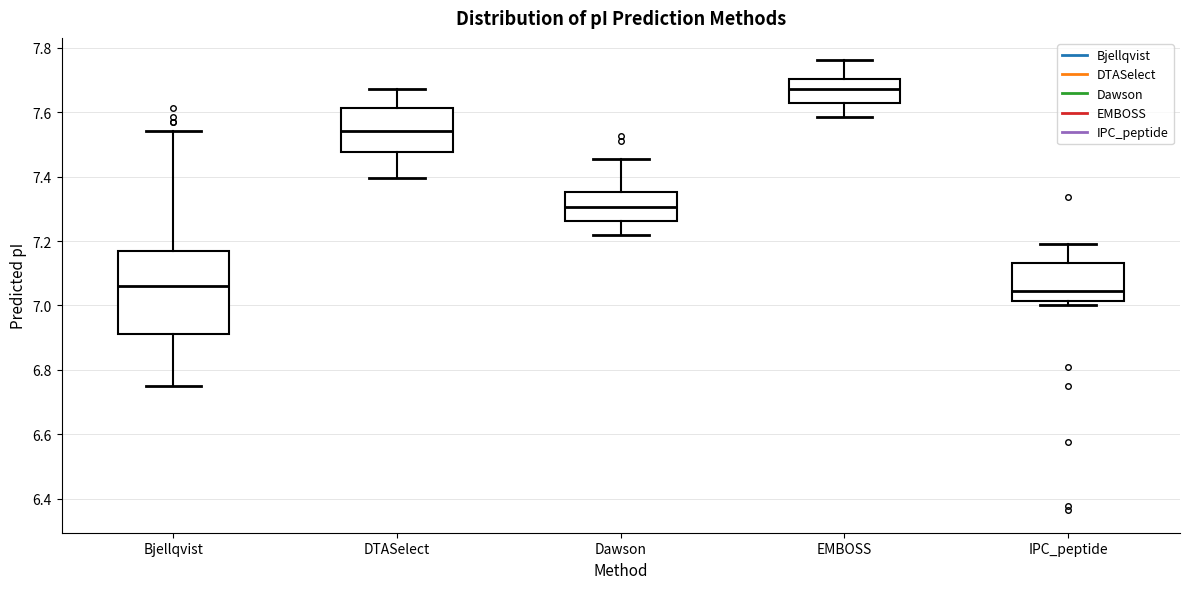

Which box is the tallest, from its lower edge to its upper edge?

Bjellqvist